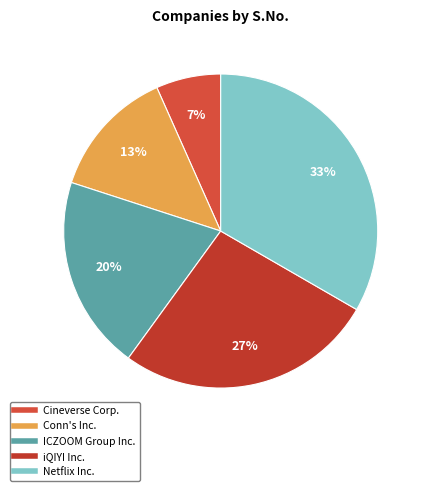

How many segments does this pie chart have?

5